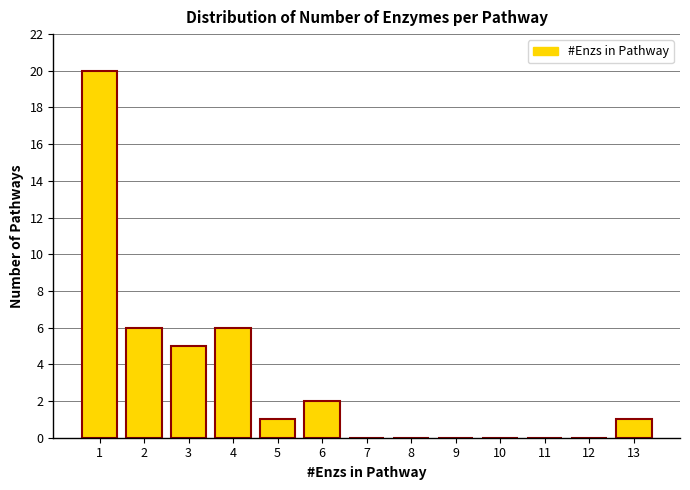

Reading left to right, list all the values displayed in this chart.

1=20	2=6	3=5	4=6	5=1	6=2	7=0	8=0	9=0	10=0	11=0	12=0	13=1